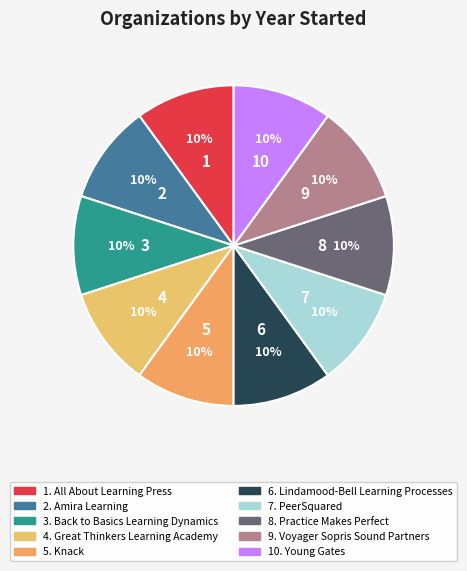

How many segments does this pie chart have?

10